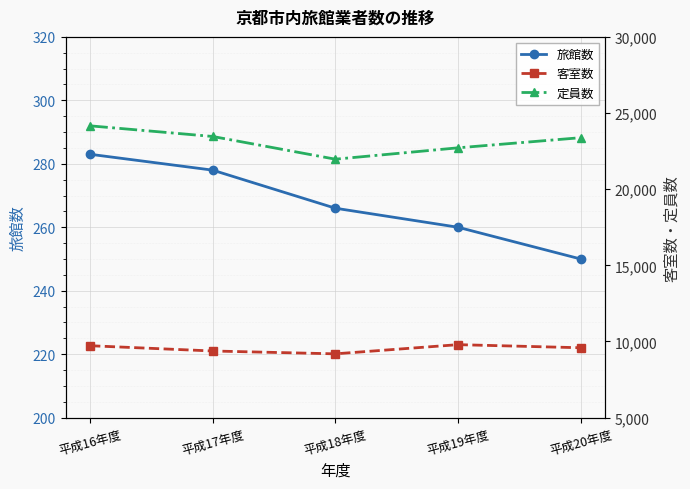

The 旅館数 series shows 443 at 平成20年度. True or false?

False